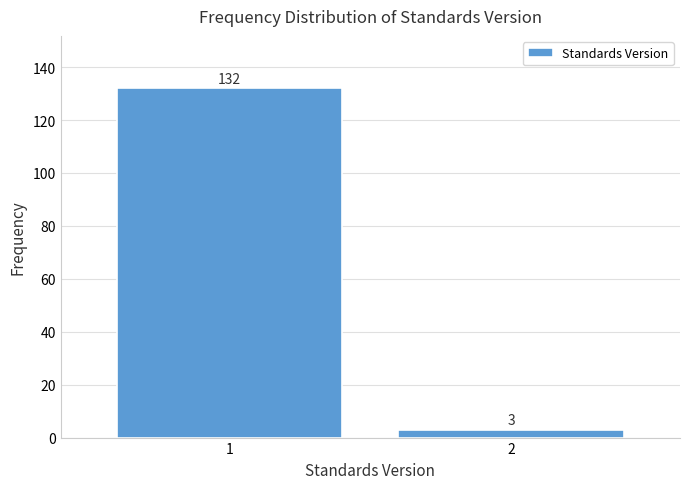

Reading right to left, transcribe all the data shown in this chart.

3	132